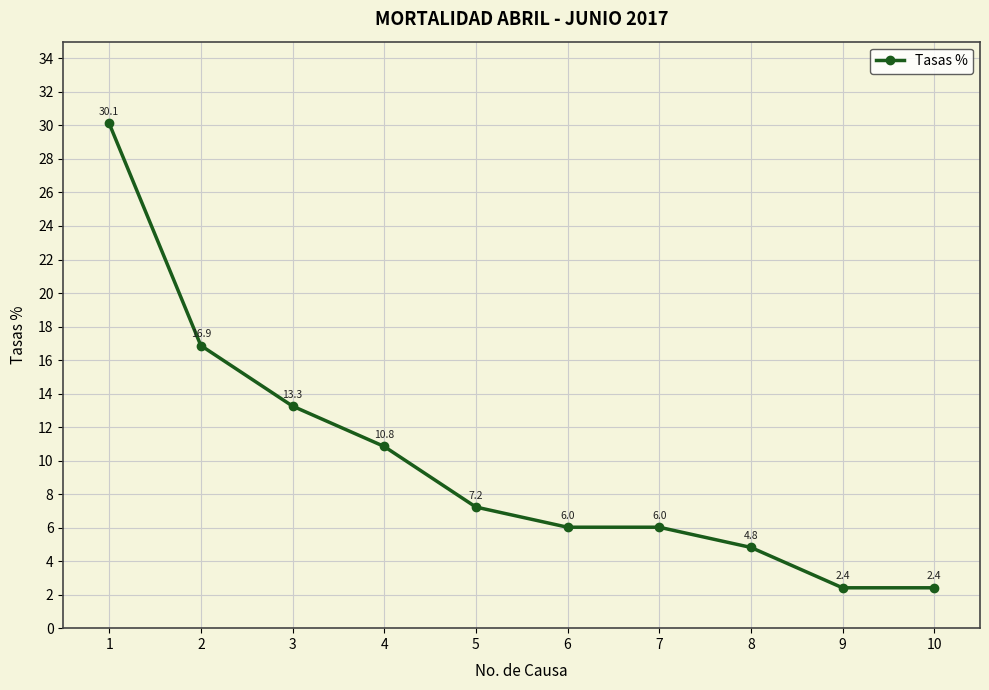

How many lines are shown in the chart?

1